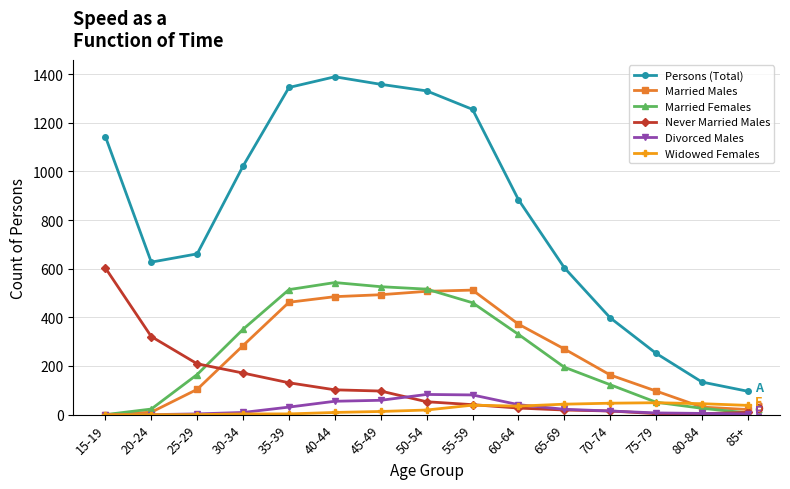

What is the total value across all series at 25-29?

1142